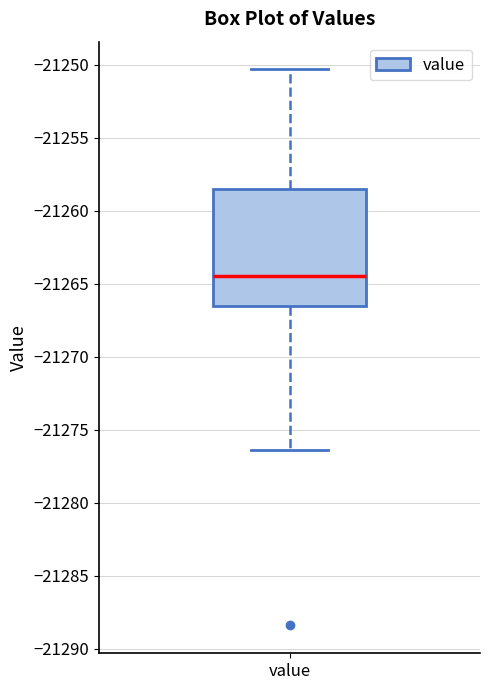

Read this box plot against the y-axis: the position of the median line, the range covered by the box, and the ends of both whiskers. The values are not printed on the chart, so give them approximately, as read against the axis.

median -21264.5, box -21266.5 to -21258.5, whiskers -21276.5 to -21250.5